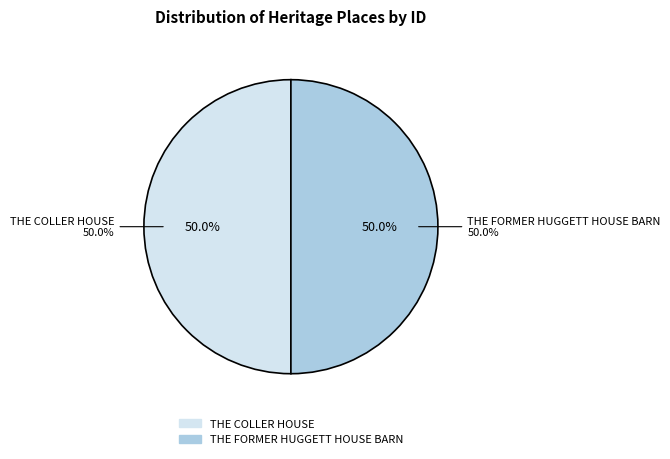

To the nearest percent, what is the average slice percentage?

50%